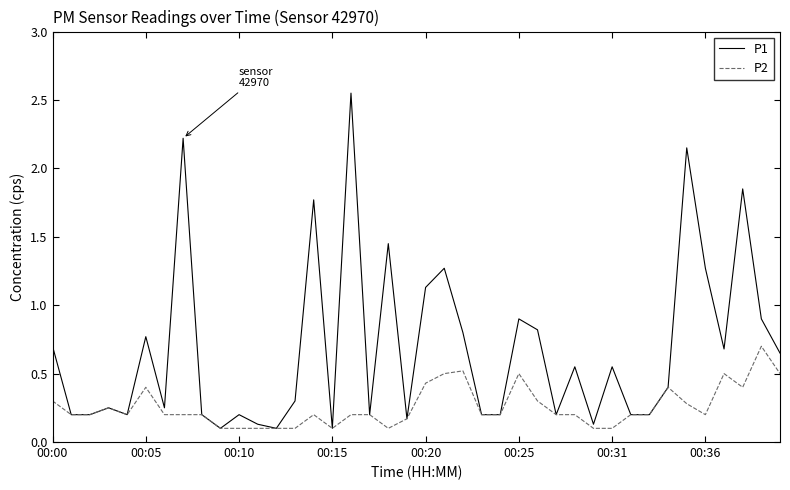

Which series has the largest total across all categories?

P1